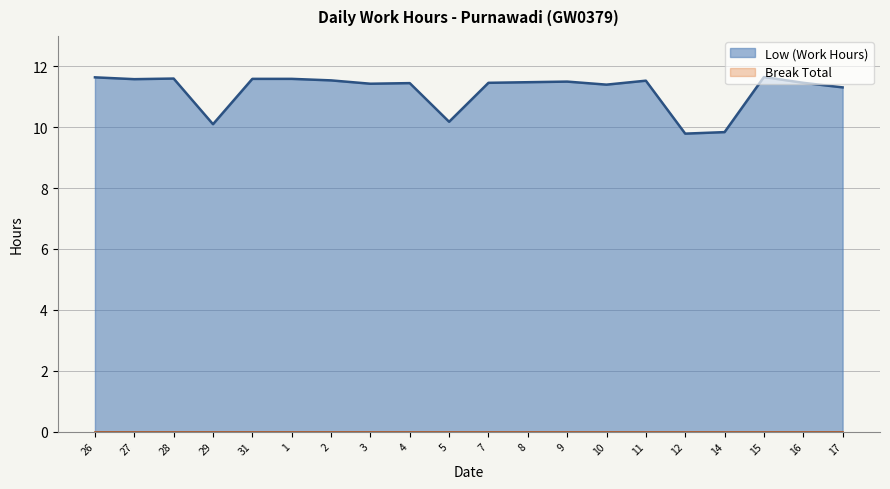

List the labels in order of value, smallest first.

12, 14, 29, 5, 17, 10, 3, 4, 7, 16, 8, 9, 11, 2, 27, 31, 1, 28, 26, 15